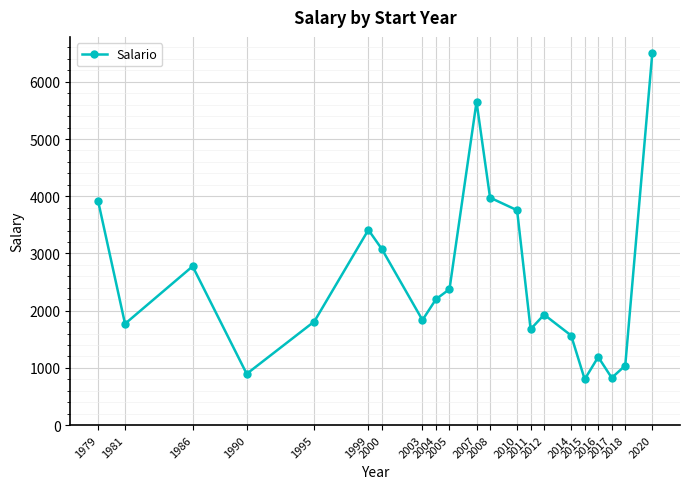

At which label is the value closest to 3650?

2010